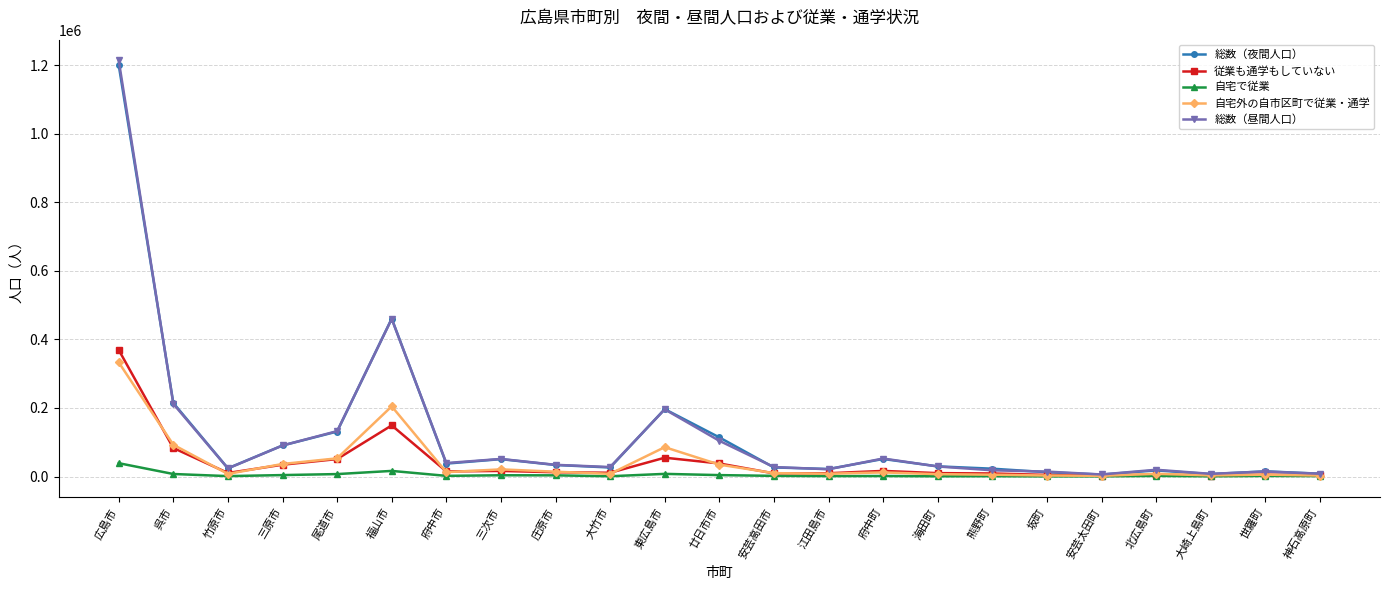

True or false: 従業も通学もしていない has more than 0 points higher than both neighbors.

True